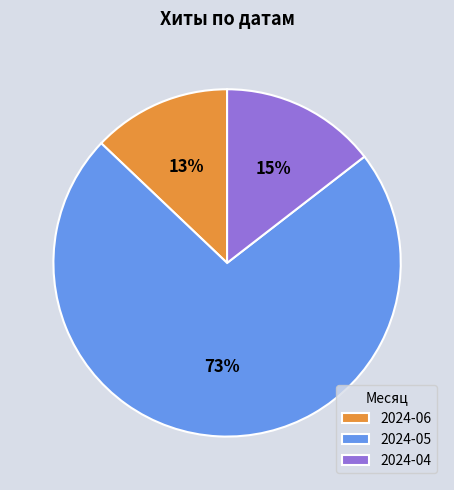

Which category has the biggest portion of the pie?

2024-05